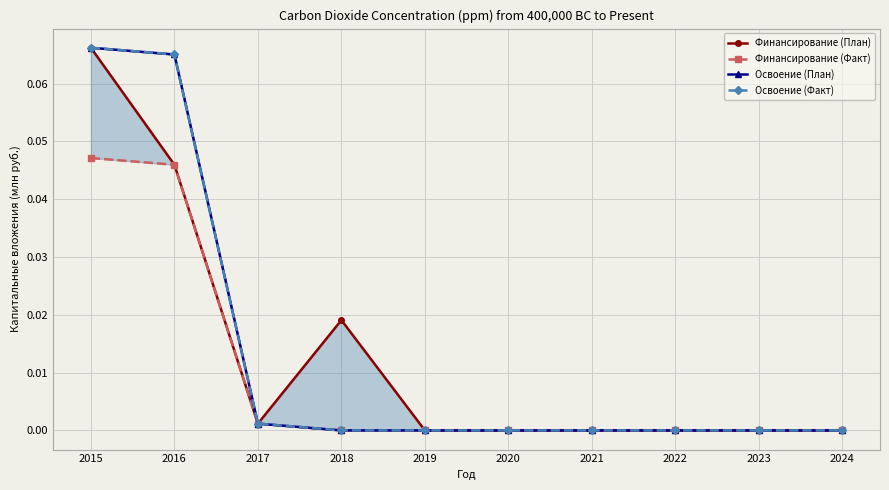

Between 2022 and 2023, which series saw the biggest shift?

Финансирование (План)